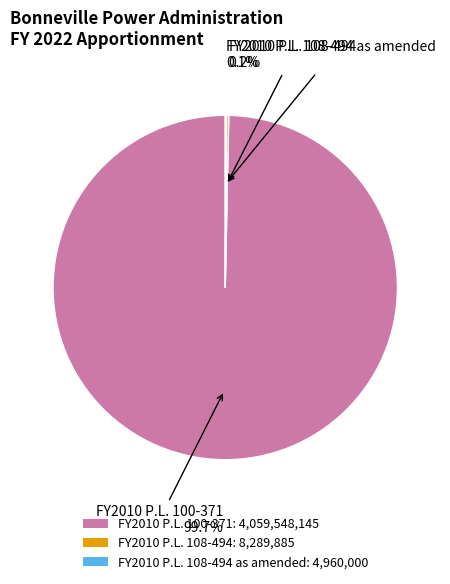

Which category accounts for the majority?

FY2010 P.L. 100-371: 4,059,548,145